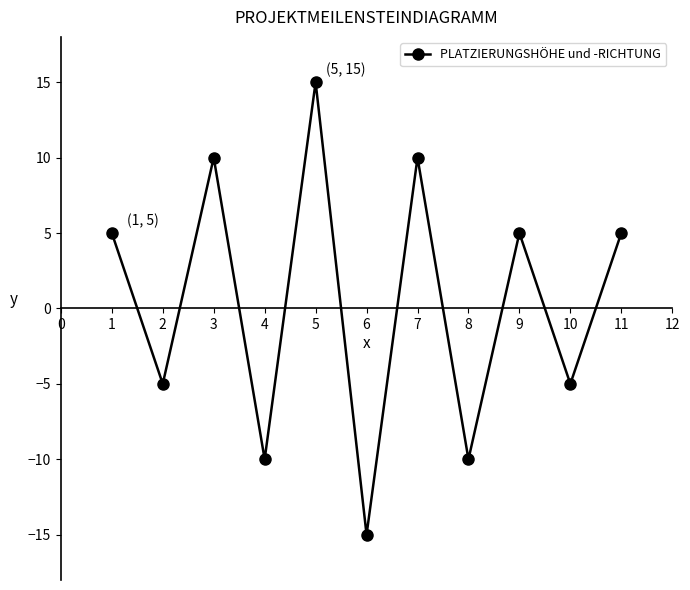

What is the value of the 2nd point from the left?

-5